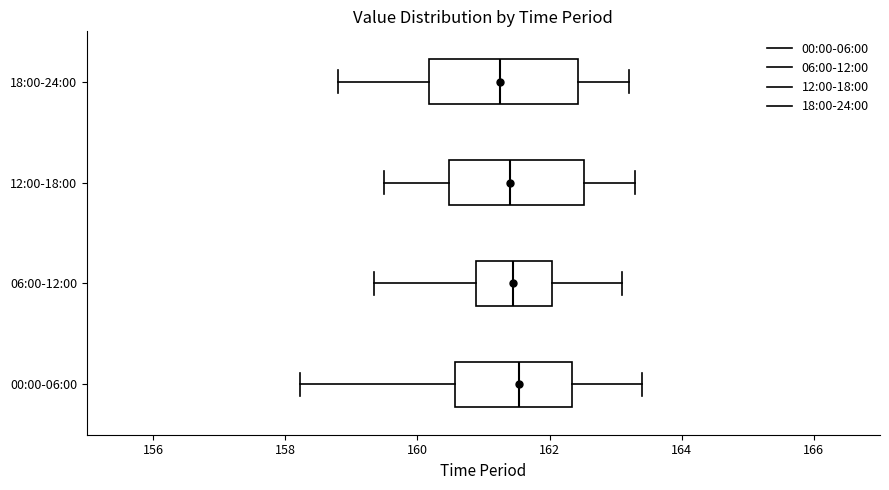

Where does the left whisker of the box for 12:00-18:00 end on the x-axis? The values are not printed on the chart, so give them approximately, as read against the axis.

159.6